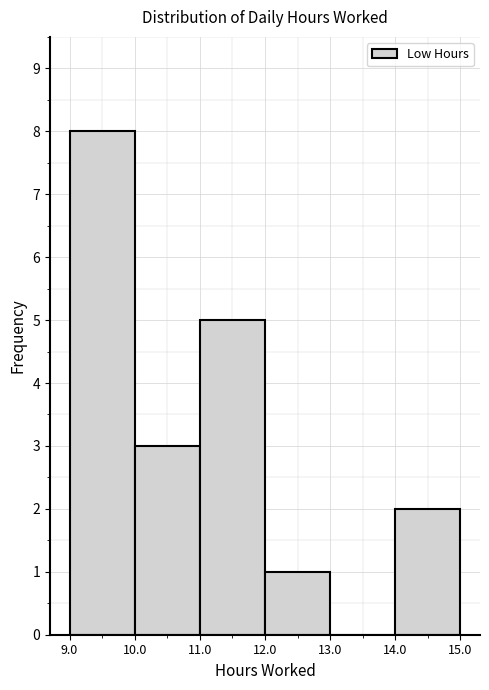

What is the height of the bar covering 12.0 to 13.0 on the x-axis? The values are not printed on the chart, so give them approximately, as read against the axis.

1